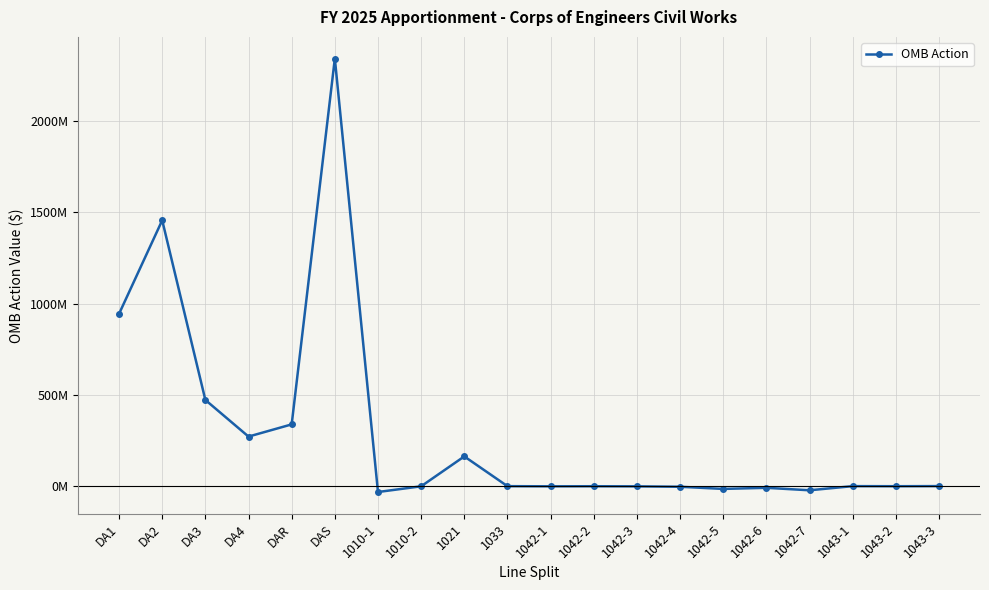

Does the chart have visible grid lines?

Yes